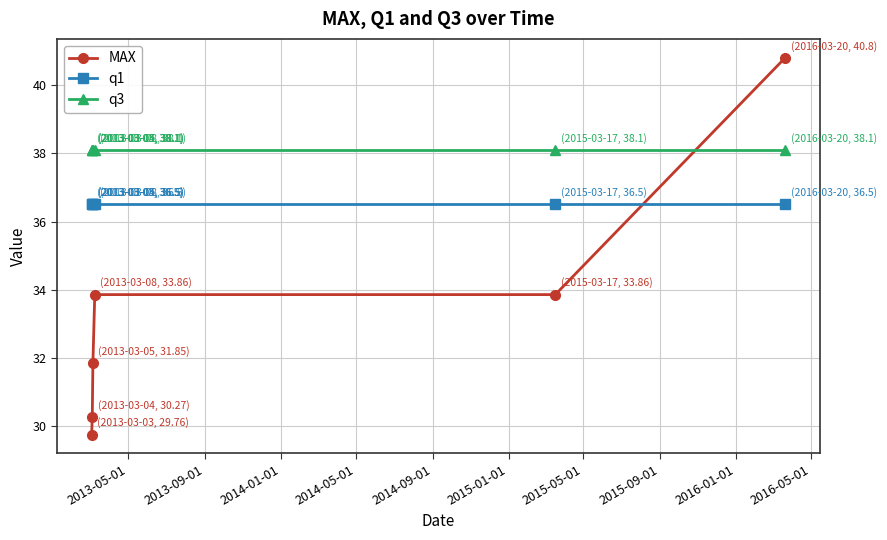

What is the minimum value shown in the chart?

29.8